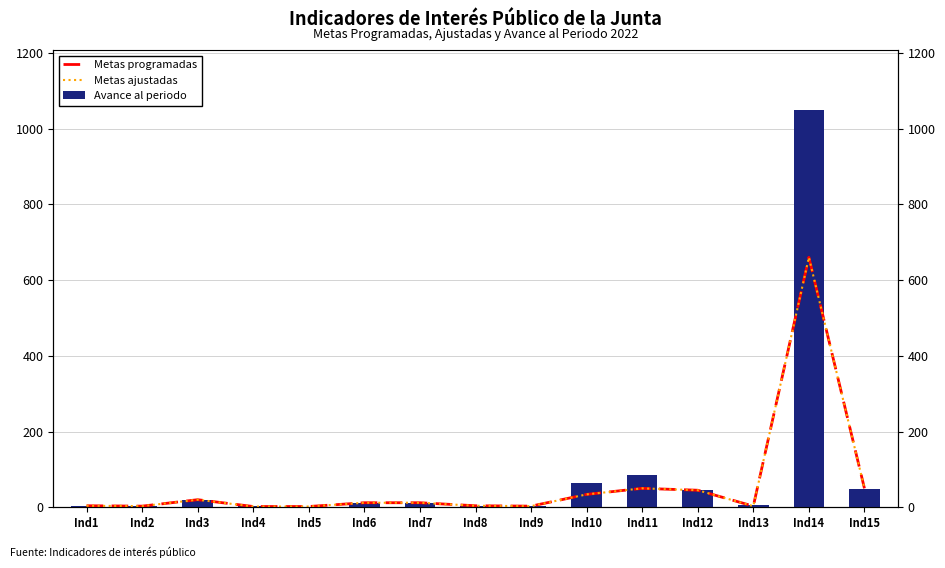

Count the number of categories in the chart.

15